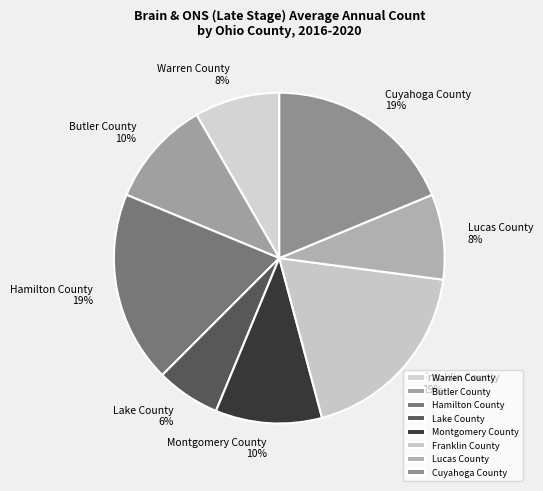

Between Lucas County and Cuyahoga County, which is larger?

Cuyahoga County